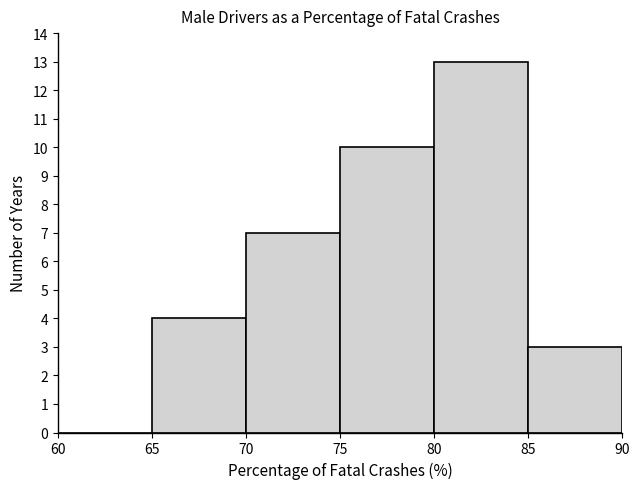

How tall is the bar that spans 70 to 75 on the x-axis? The values are not printed on the chart, so give them approximately, as read against the axis.

7